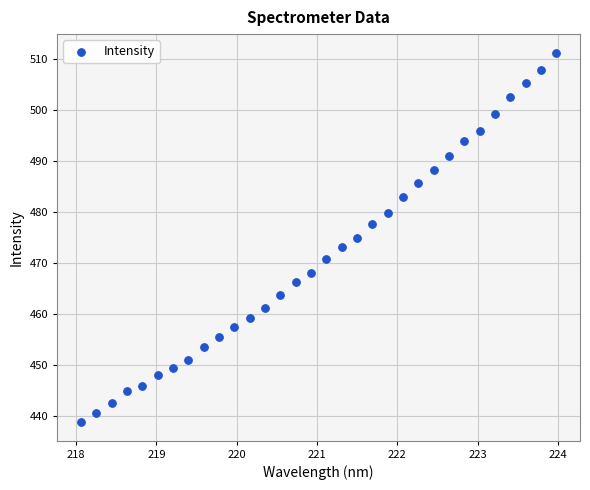

What is the range of Y values (max minus min)?

72.4